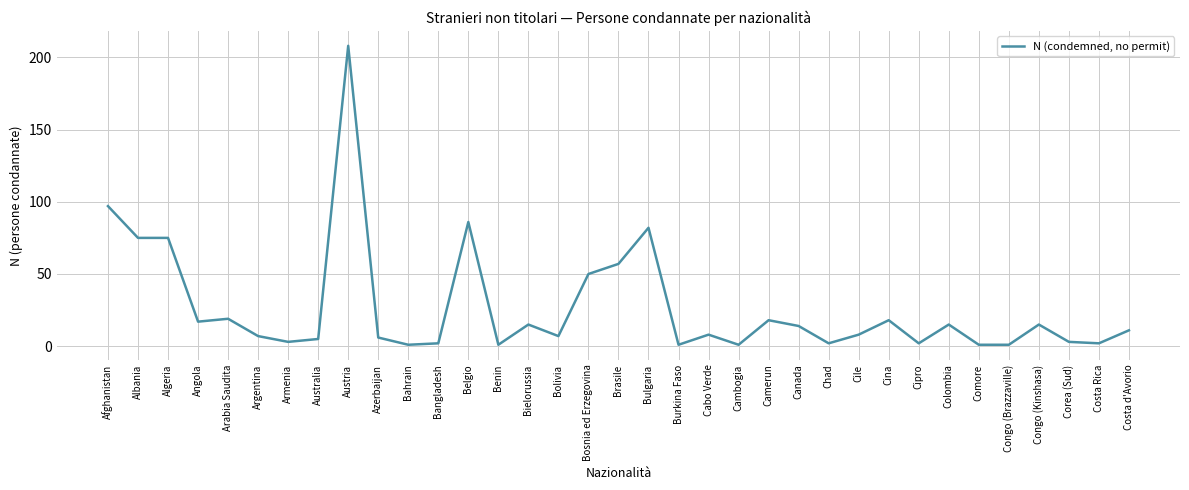

What is the difference between the values at Bolivia and Australia?

2